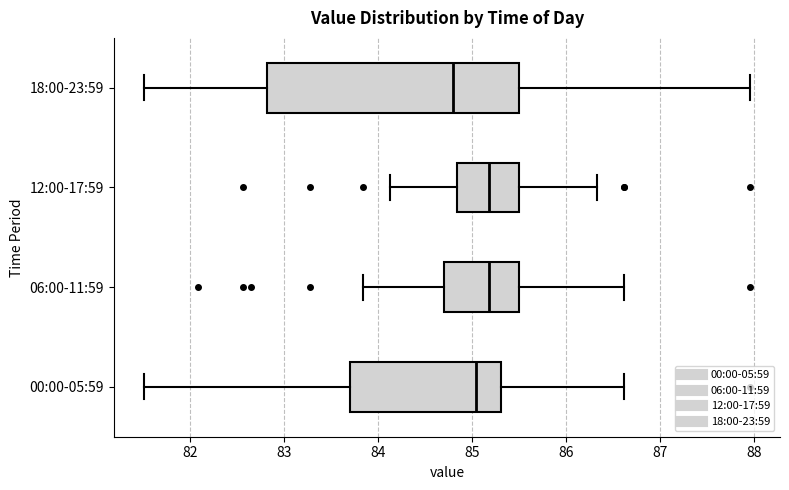

Where does the left whisker of the box for 12:00-17:59 end on the x-axis? The values are not printed on the chart, so give them approximately, as read against the axis.

84.1